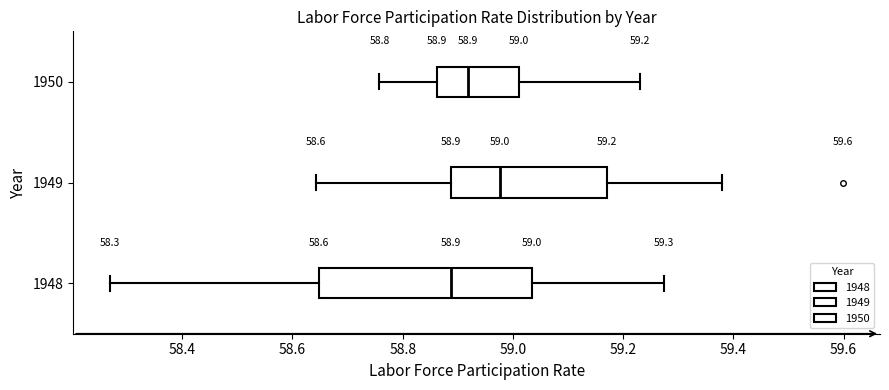

Which box is the widest, from its left edge to its right edge?

1948